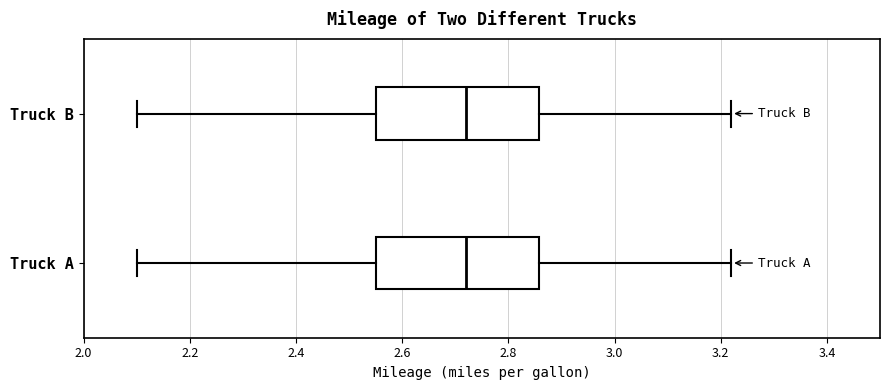

Where does the left whisker of the box for Truck A end on the x-axis? The values are not printed on the chart, so give them approximately, as read against the axis.

2.10